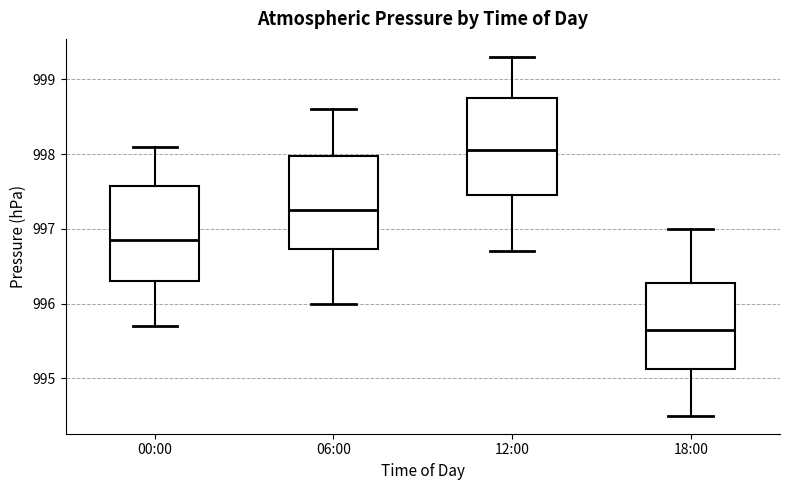

Reading left to right, read every box against the y-axis: the position of its median line, the range the box covers, and the ends of its whiskers. The values are not printed on the chart, so give them approximately, as read against the axis.

00:00: median 996.9, box 996.3 to 997.6, whiskers 995.7 to 998.1
06:00: median 997.3, box 996.7 to 998.0, whiskers 996.0 to 998.6
12:00: median 998.1, box 997.5 to 998.8, whiskers 996.7 to 999.3
18:00: median 995.7, box 995.1 to 996.3, whiskers 994.5 to 997.0